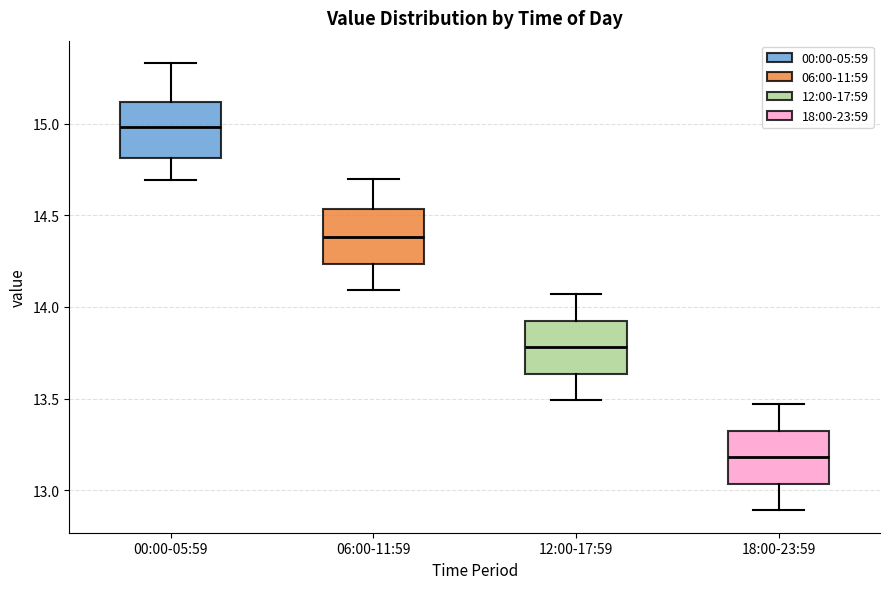

Which box's median line is the highest?

00:00-05:59